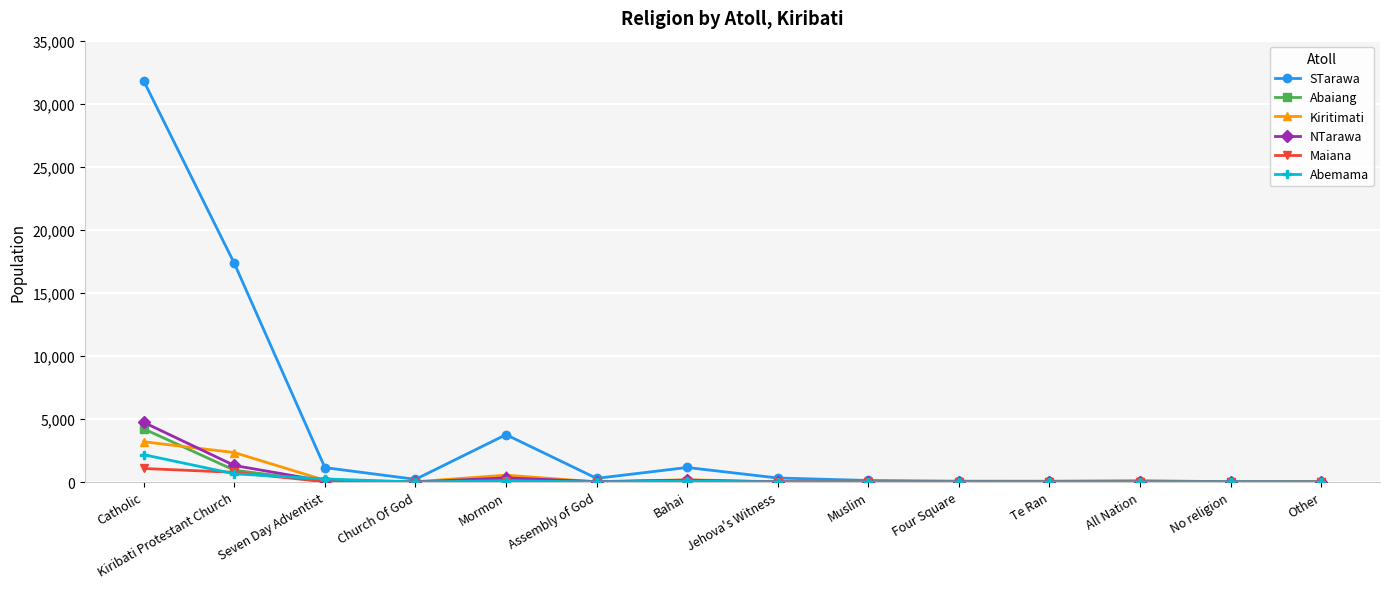

Which series has the widest spread of values?

STarawa